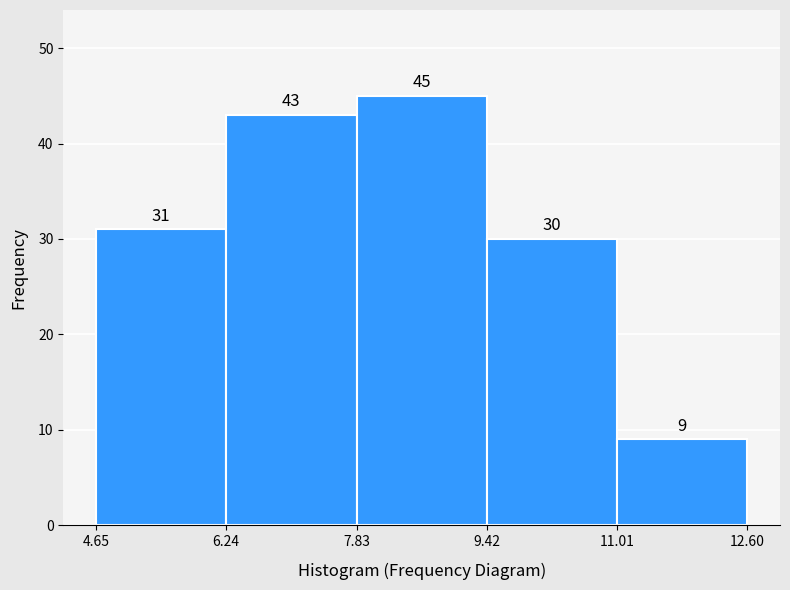

Reading left to right, list every bar in this chart as the range it spans on the x-axis followed by its height.

4.65 to 6.24: 31
6.24 to 7.83: 43
7.83 to 9.42: 45
9.42 to 11.01: 30
11.01 to 12.60: 9